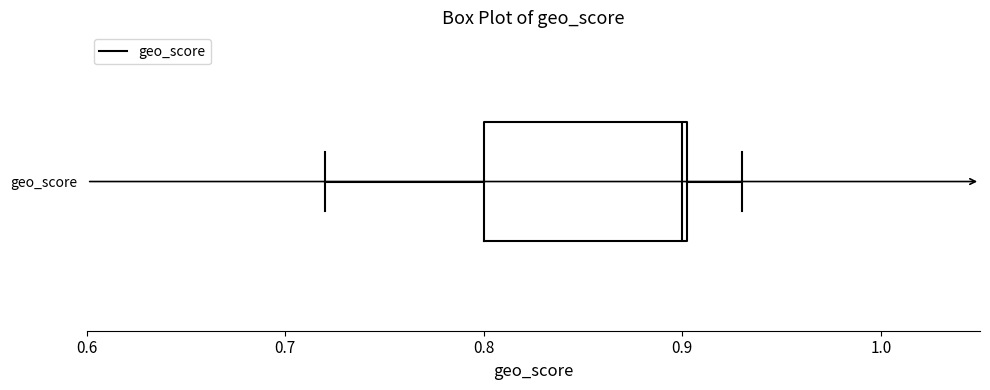

Where does the right whisker of the box for geo_score end on the x-axis? The values are not printed on the chart, so give them approximately, as read against the axis.

0.93